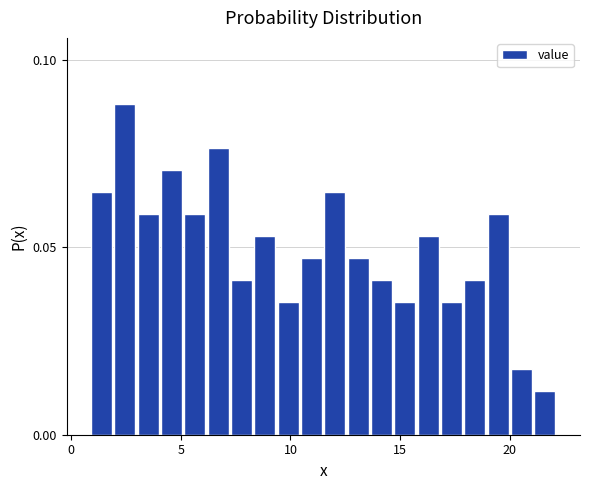

Read against the x-axis, roughly where is the centre of the tallest bar?

2.5